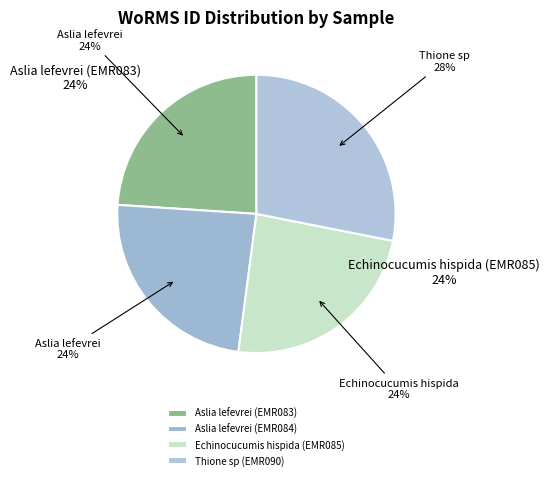

Between Echinocucumis hispida (EMR085) and Aslia lefevrei (EMR084), which is larger?

Aslia lefevrei (EMR084)